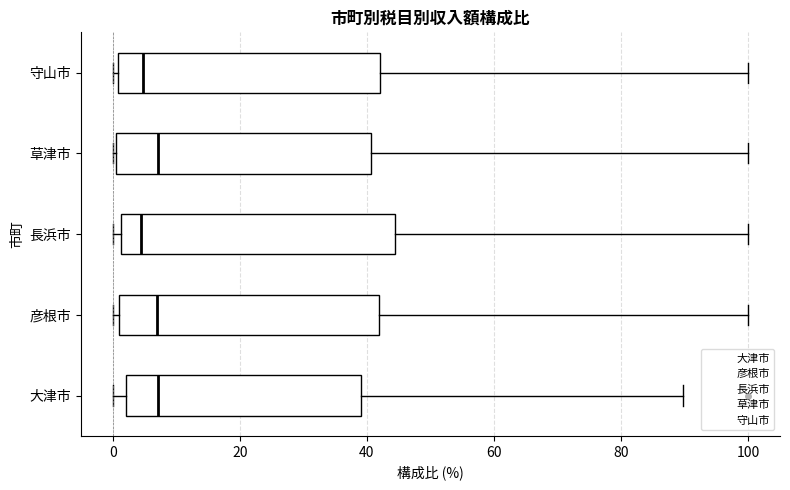

Reading bottom to top, read every box against the x-axis: the position of its median line, the range the box covers, and the ends of its whiskers. The values are not printed on the chart, so give them approximately, as read against the axis.

大津市: median 8, box 2 to 40, whiskers 0 to 90
彦根市: median 6, box 0 to 42, whiskers 0 (just left of the box's left edge) to 100
長浜市: median 4, box 2 to 44, whiskers 0 to 100
草津市: median 8, box 0 to 40, whiskers 0 to 100
守山市: median 4, box 0 to 42, whiskers 0 (just left of the box's left edge) to 100